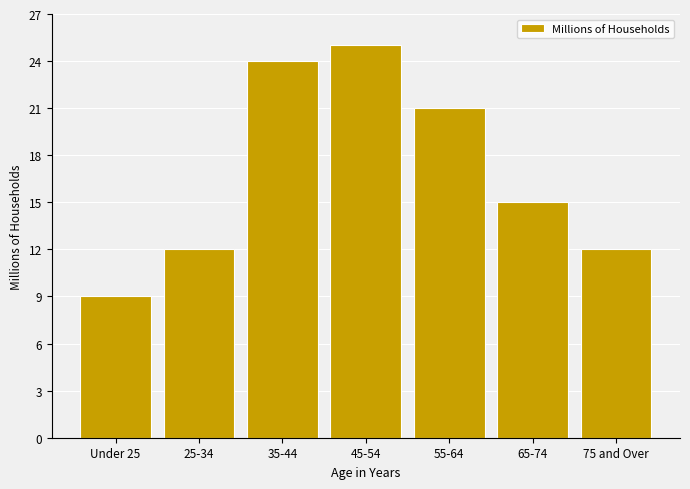

Reading right to left, transcribe all the data shown in this chart.

12	15	21	25	24	12	9